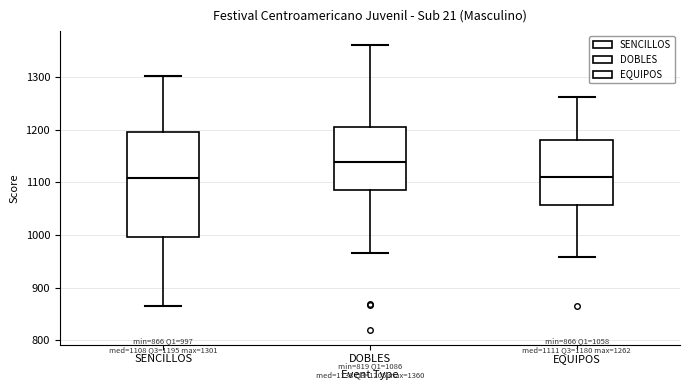

Comparing the boxes themselves (not the whiskers), which one is the tallest?

SENCILLOS